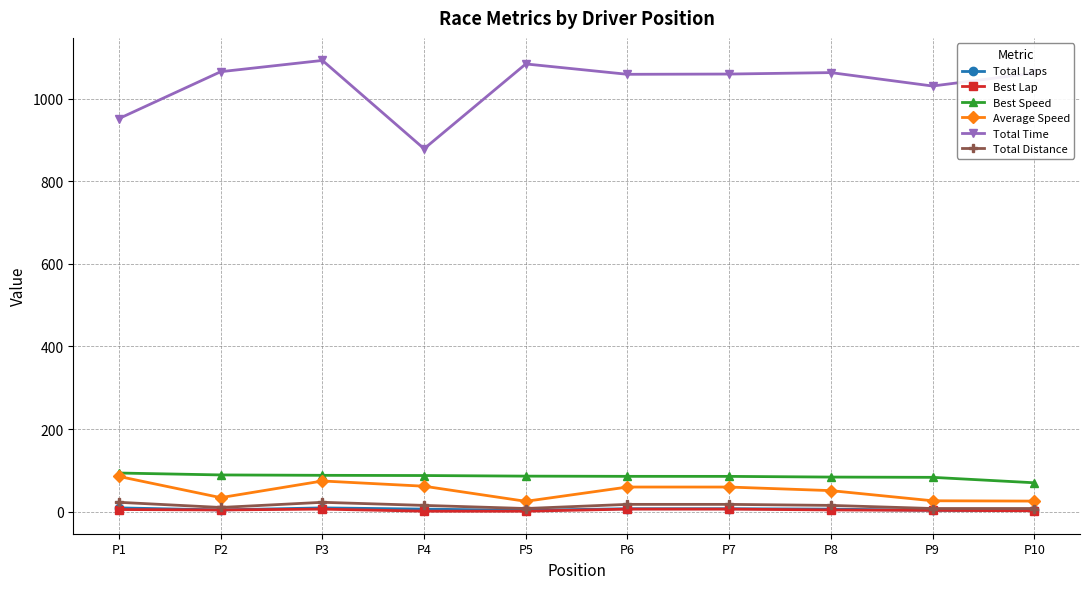

True or false: Total Time and Total Laps cross at least once.

False